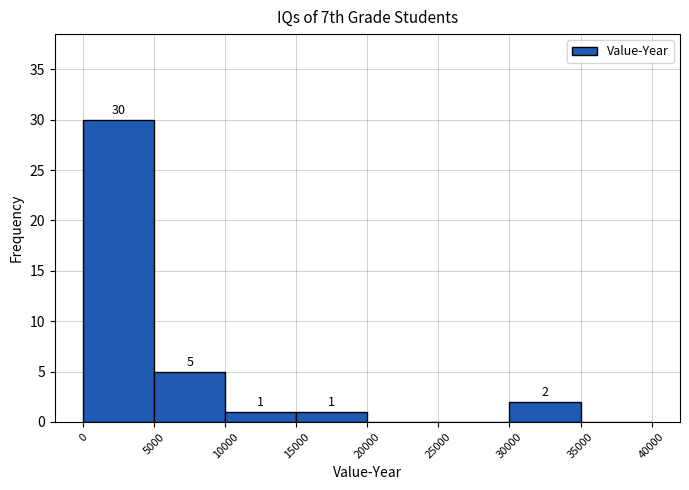

Which range on the x-axis has the tallest bar?

0 to 5000